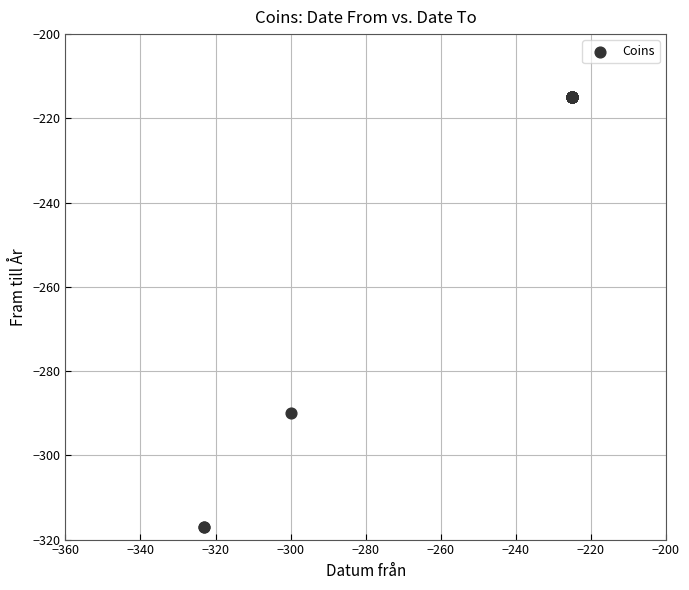

What Y value in the scatter plot is closest to -266?

-290